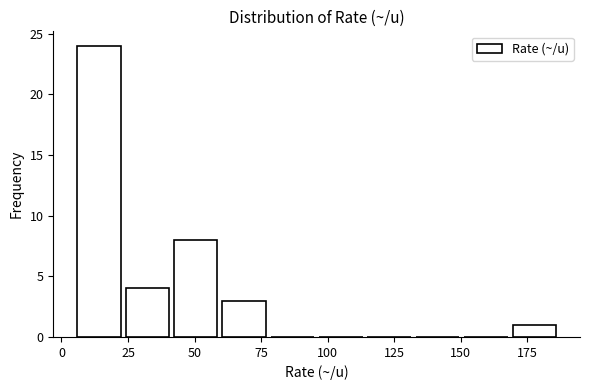

Read against the x-axis, roughly where is the centre of the tallest bar?

15